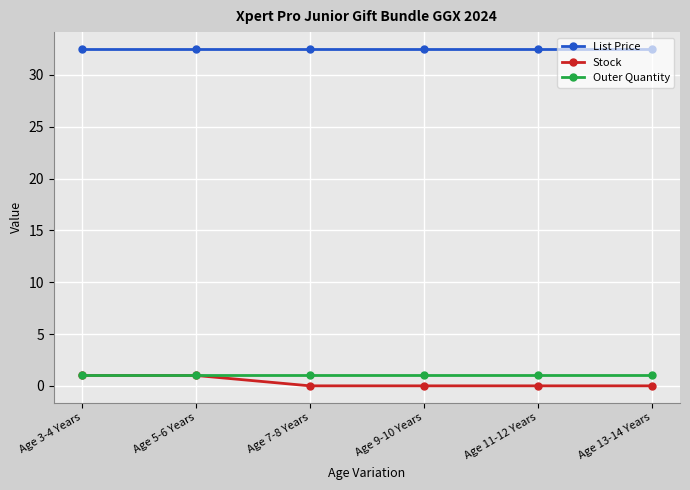

At Age 7-8 Years, list the series in order from largest to smallest.

List Price, Outer Quantity, Stock